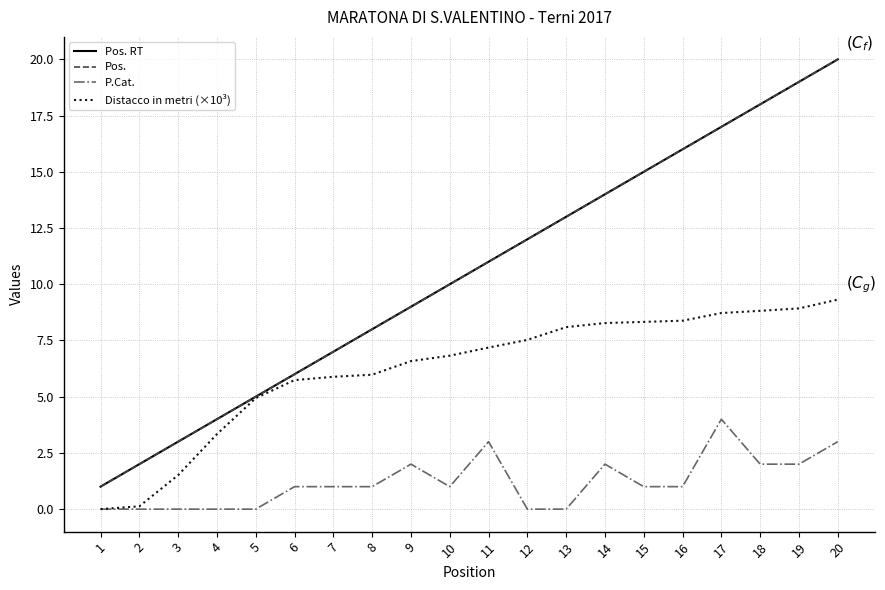

Is it true that Distacco in metri (×10³) equals 4.9 at 5?

True